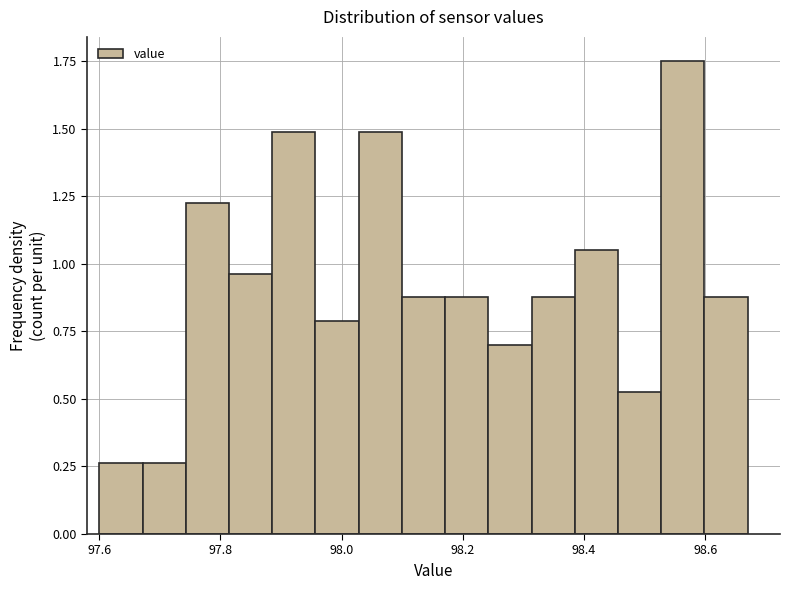

Around what value on the x-axis is the tallest bar? Give the approximate position of its centre, as read against the axis.

98.56